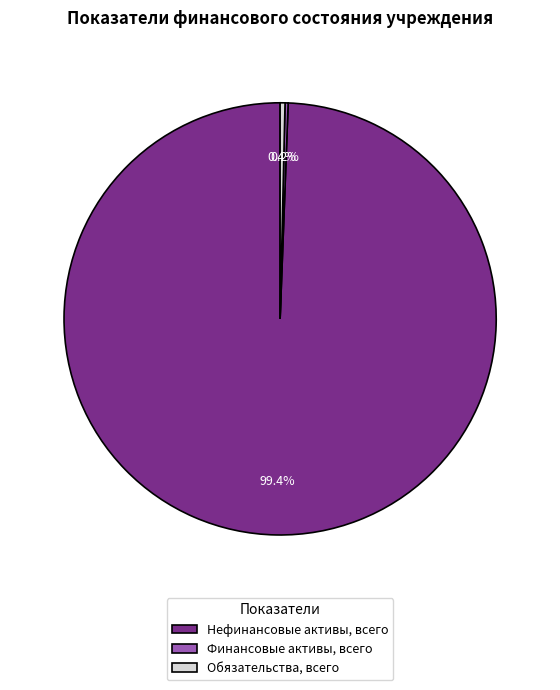

What is the largest slice in the pie chart?

Нефинансовые активы, всего